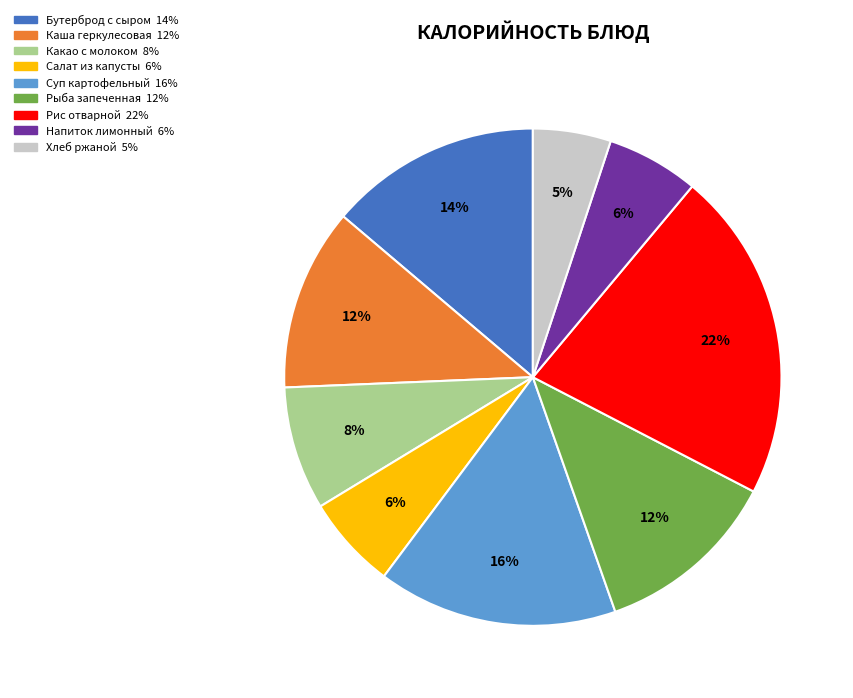

To the nearest percent, what is the combined percentage of Салат из капусты and Рыба запеченная?

18%